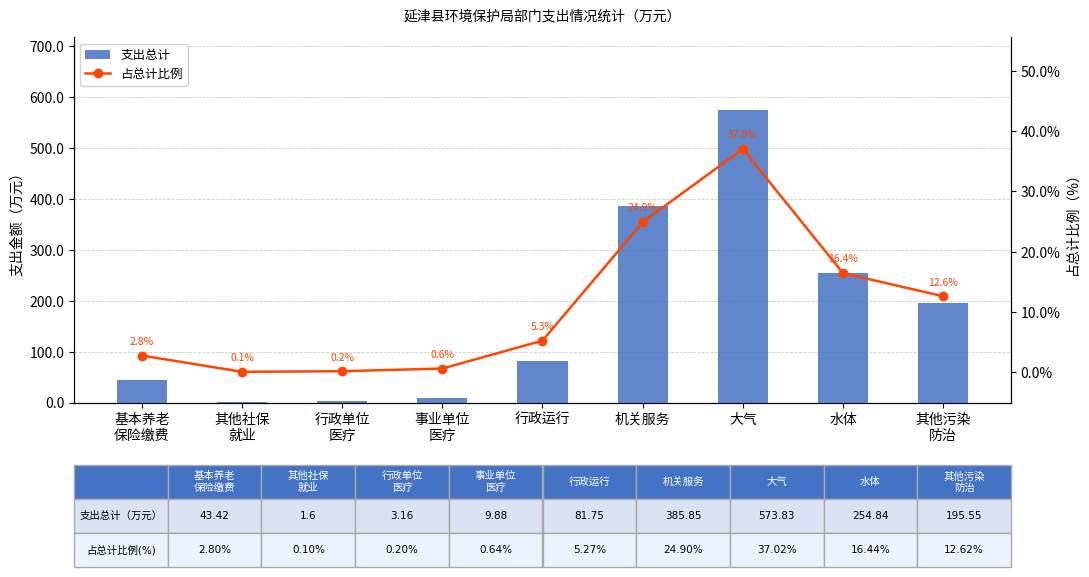

Which label corresponds to the smallest value in the chart?

其他社保
就业